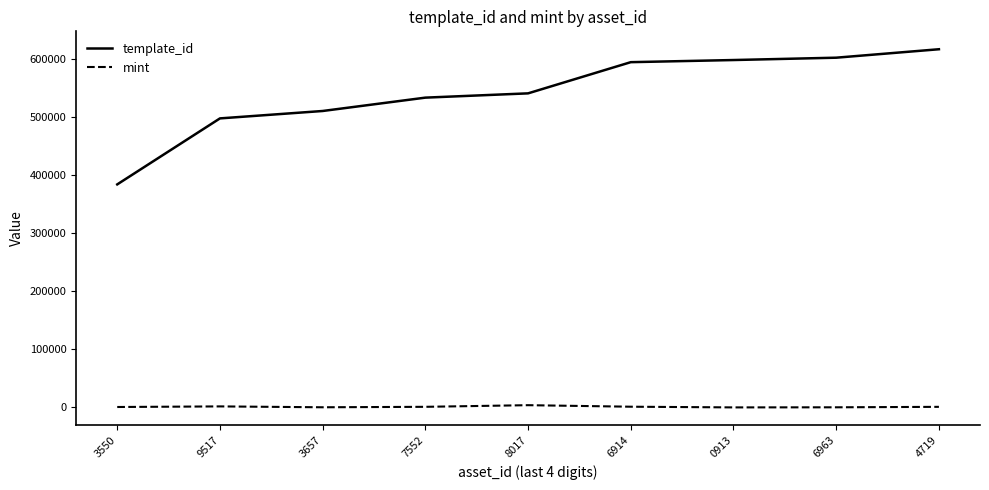

Between 3657 and 6963, which series saw the biggest shift?

template_id